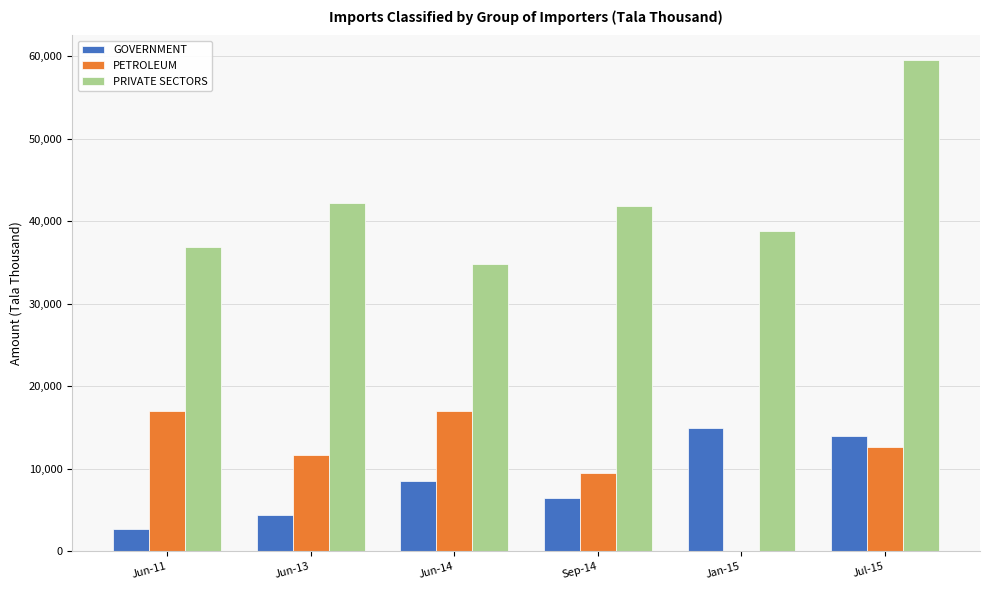

Which series changed the most between Jan-15 and Jul-15?

PRIVATE SECTORS